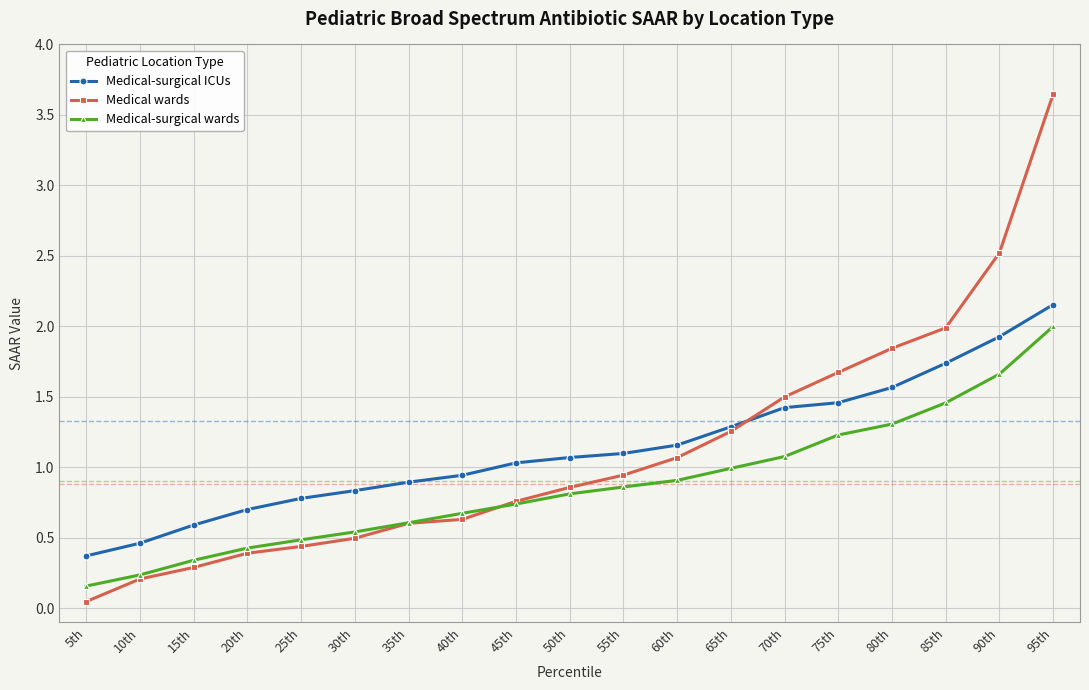

What are all the series names shown in the legend?

Medical-surgical ICUs, Medical wards, Medical-surgical wards